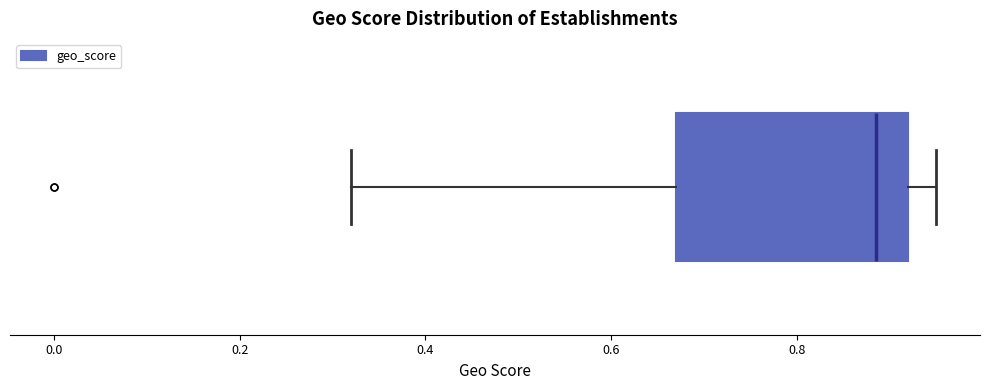

Read this box plot against the x-axis: the position of the median line, the range covered by the box, and the ends of both whiskers. The values are not printed on the chart, so give them approximately, as read against the axis.

median 0.88, box 0.68 to 0.92, whiskers 0.32 to 0.96